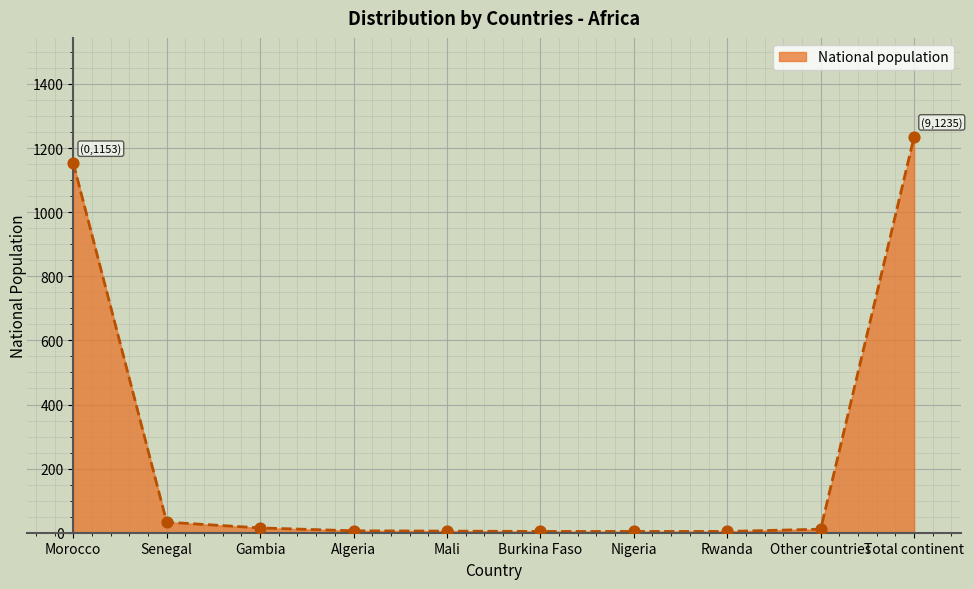

What is the change in value from Mali to Rwanda?

-1